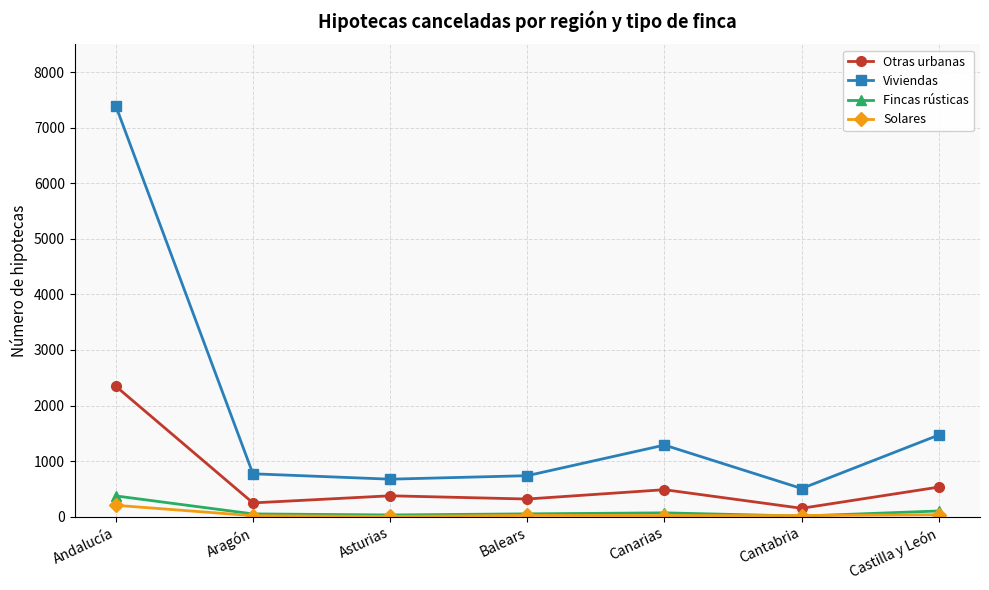

Which series has the largest range (max minus min)?

Viviendas